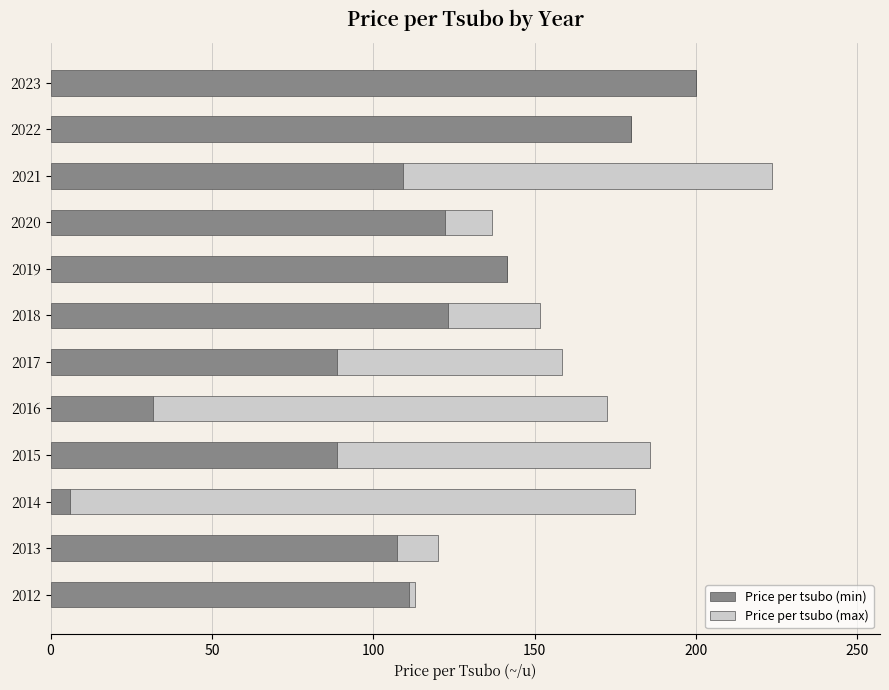

What value does the Price per tsubo (min) series have at 2013?

107.3